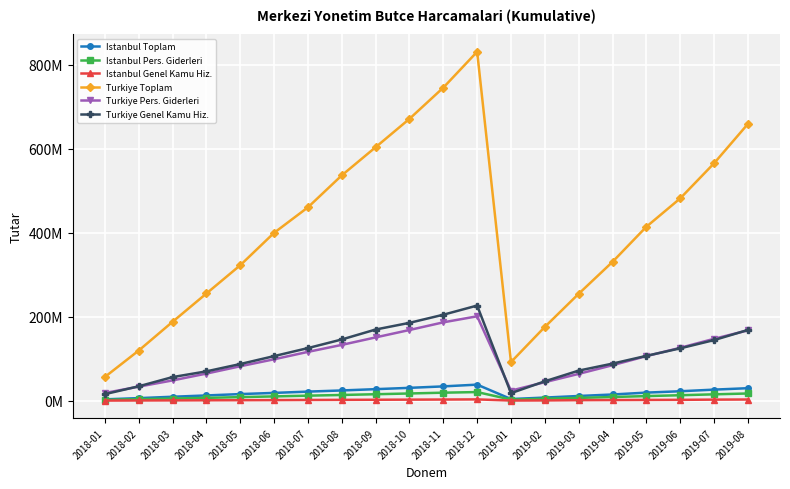

At which category does Istanbul Pers. Giderleri reach its first local peak?

2018-12